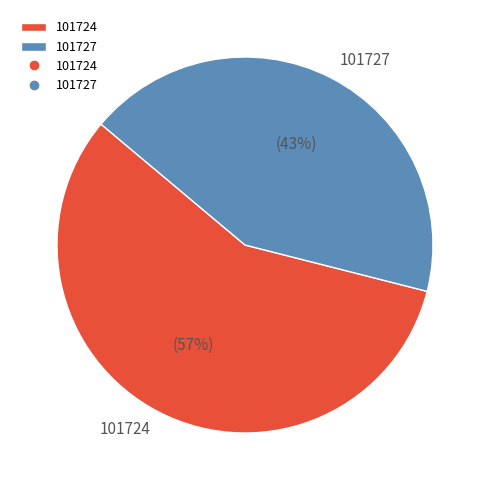

Is the sum of 101724 and 101727 greater than half?

Yes